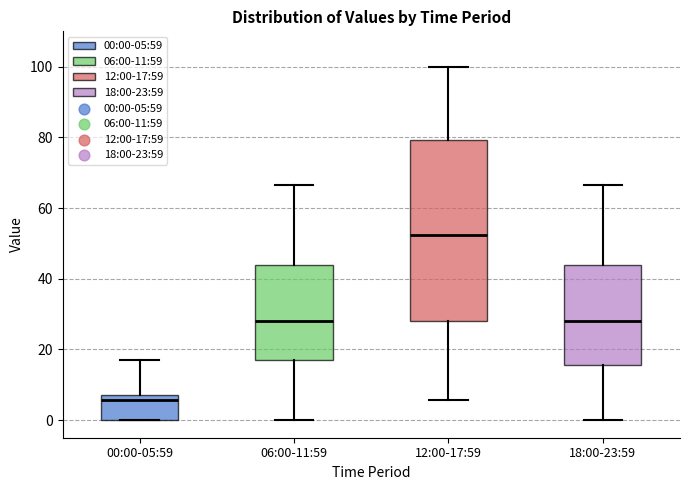

Reading left to right, transcribe this box plot: for each box, give where its median line is, the range the box spans, and where its two whiskers end, as read against the y-axis. The values are not printed on the chart, so give them approximately, as read against the axis.

00:00-05:59: median 6, box 0 to 8, whiskers 0 to 16
06:00-11:59: median 28, box 16 to 44, whiskers 0 to 66
12:00-17:59: median 52, box 28 to 80, whiskers 6 to 100
18:00-23:59: median 28, box 16 to 44, whiskers 0 to 66